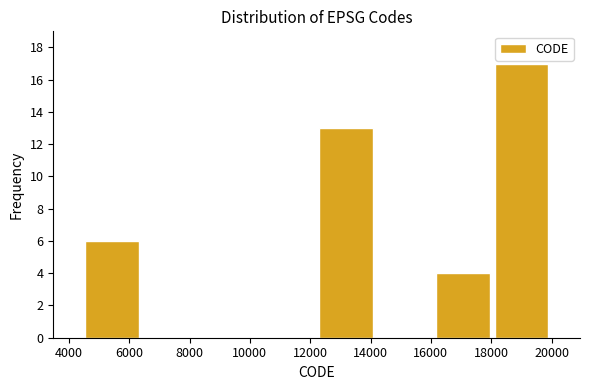

How tall is the bar that spans 16000 to 18000 on the x-axis? Neither the bar edges nor the heights are printed on the chart, so give them approximately, as read against the axes.

4